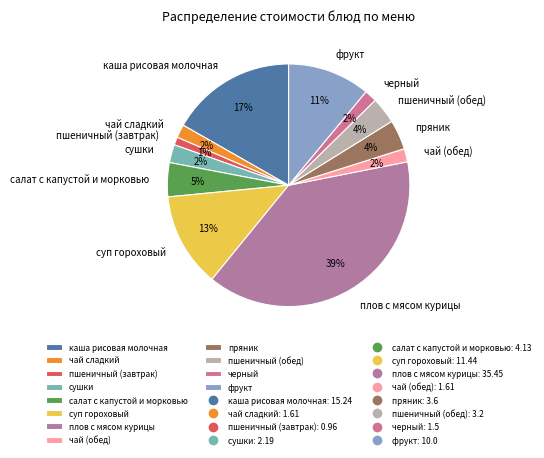

To the nearest percent, what is the average slice percentage?

8%